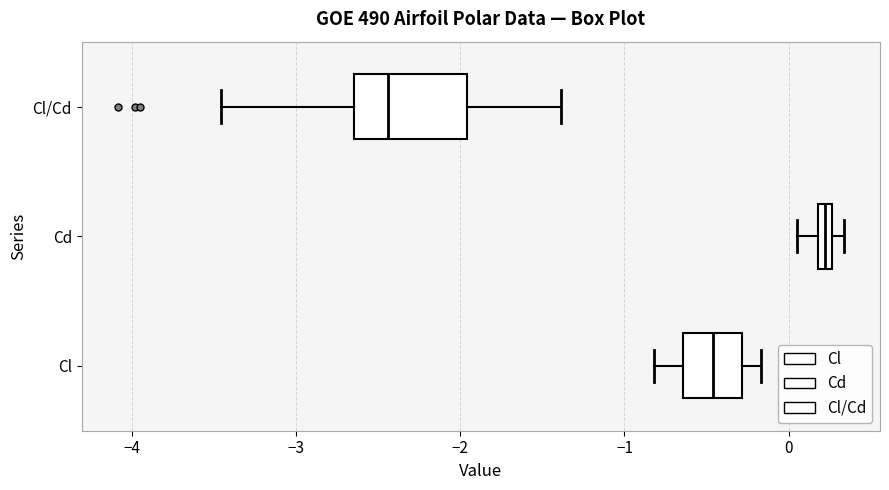

Where does the left whisker of the box for Cd end on the x-axis? The values are not printed on the chart, so give them approximately, as read against the axis.

0.0